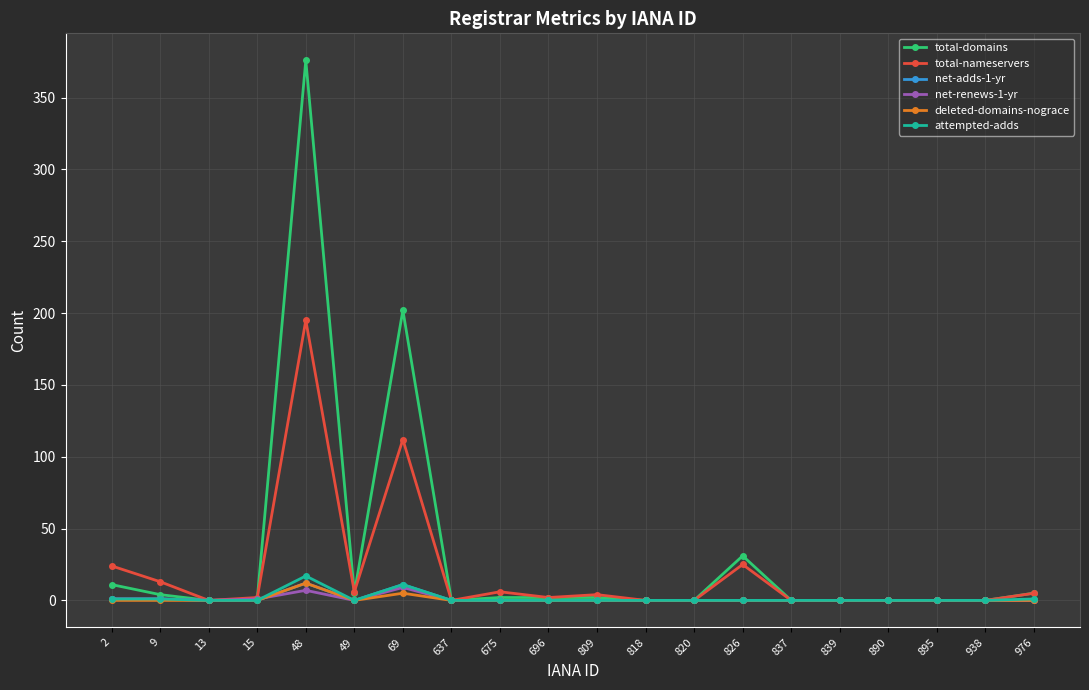

True or false: total-nameservers has a value of -66 at 818.

False